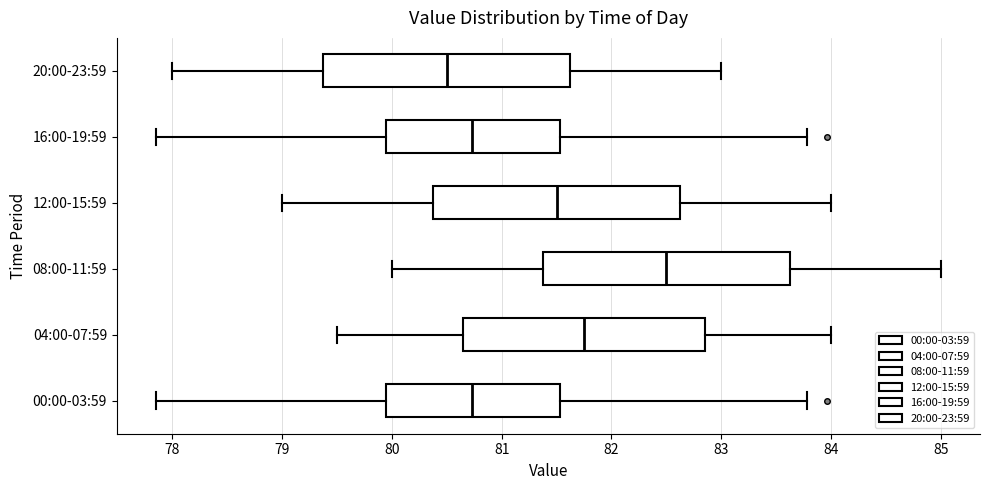

Which box's median line is the furthest to the right?

08:00-11:59